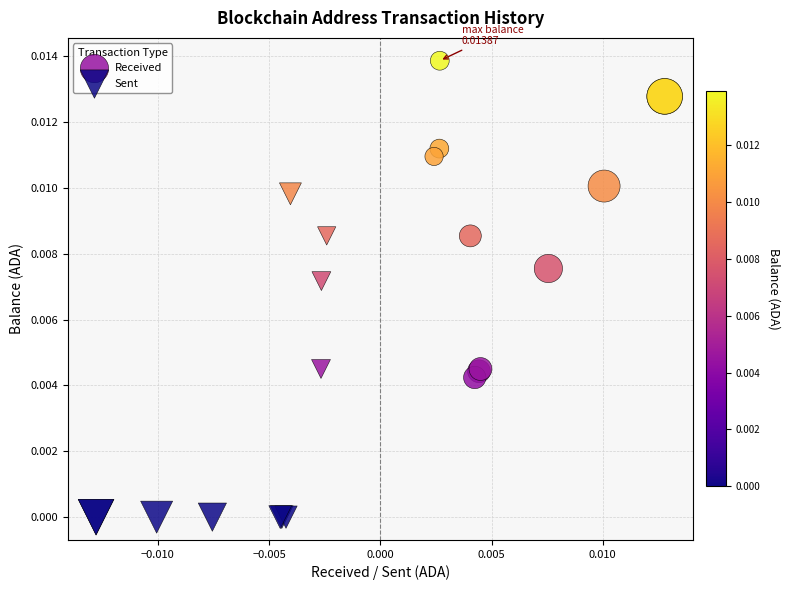

Which series contains the lowest Y value?

Sent